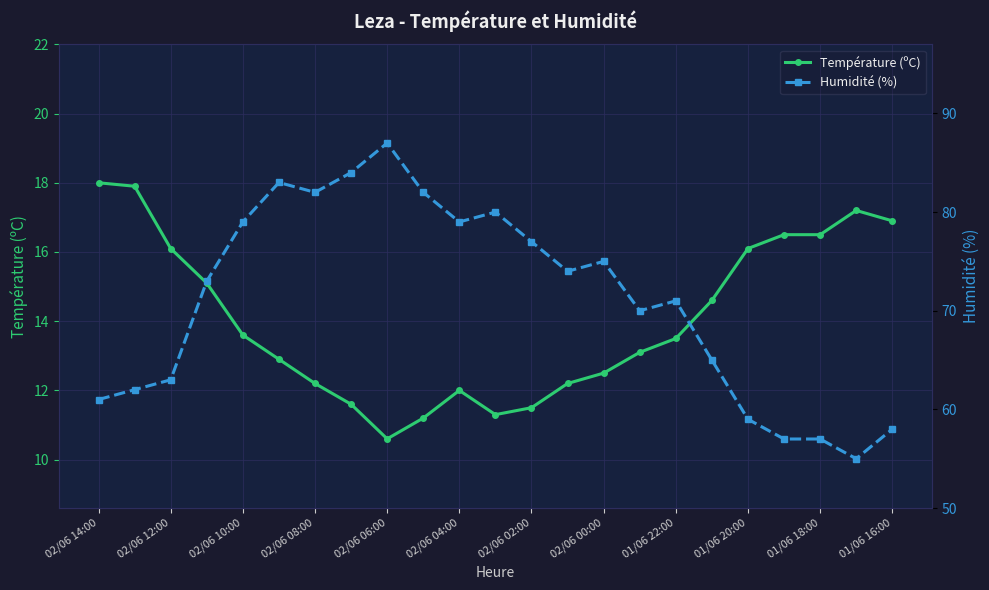

What are all the series names shown in the legend?

Température (ºC), Humidité (%)